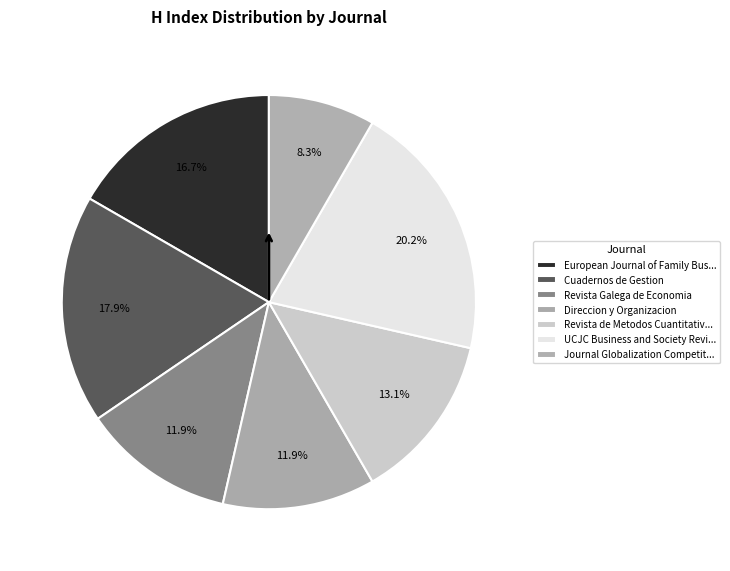

How many slices are in this pie chart?

7